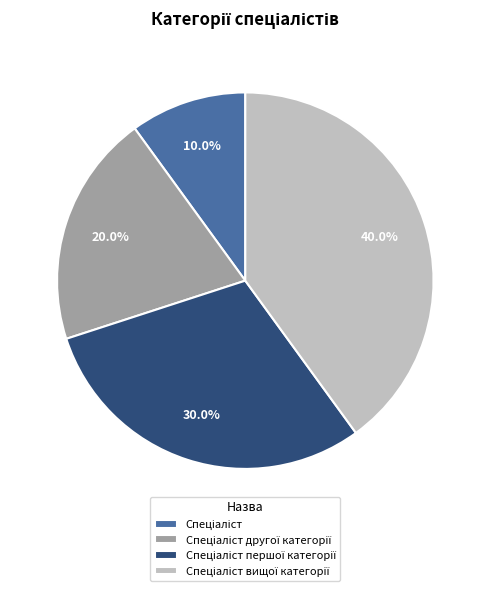

Is there any slice that represents more than half of the pie?

No